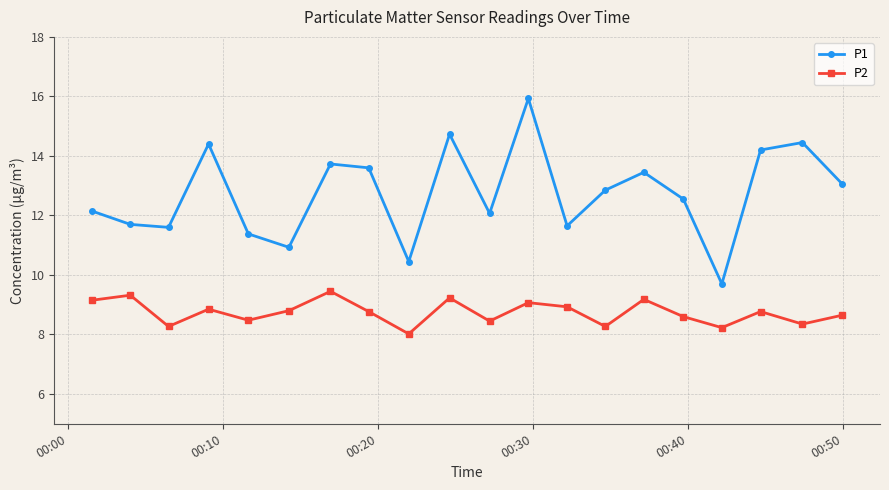

What is the smallest value displayed?

8.0